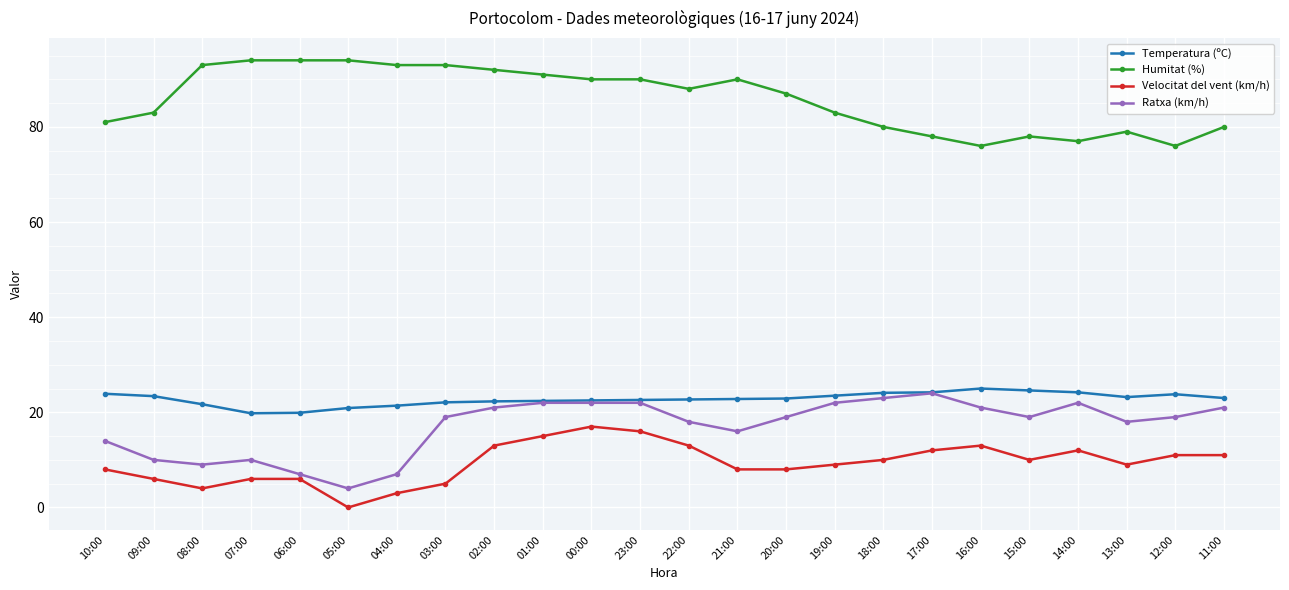

True or false: Humitat (%) has more than 1 interior local peaks.

True